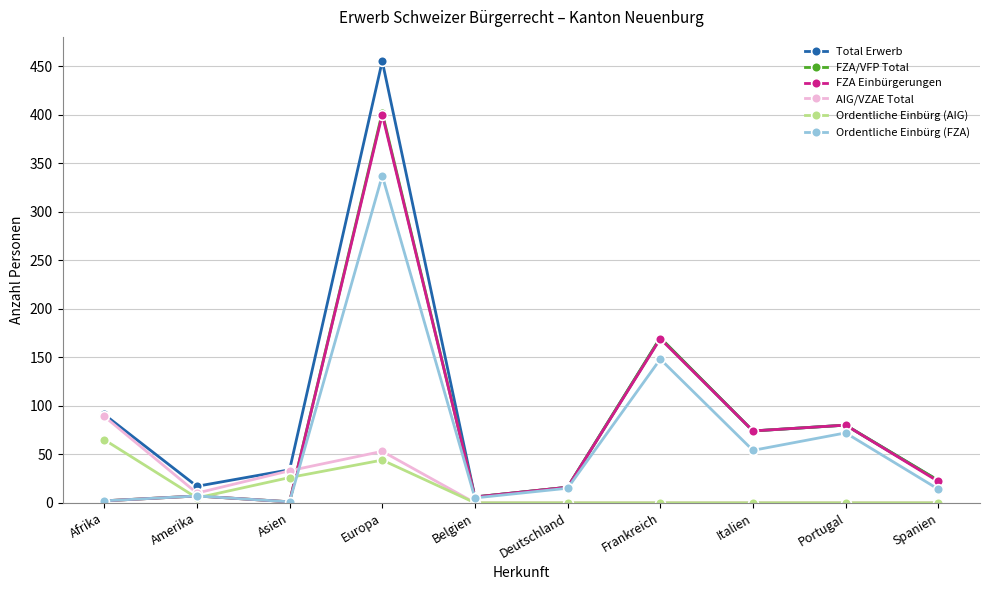

At which category does Total Erwerb reach its first local valley?

Amerika